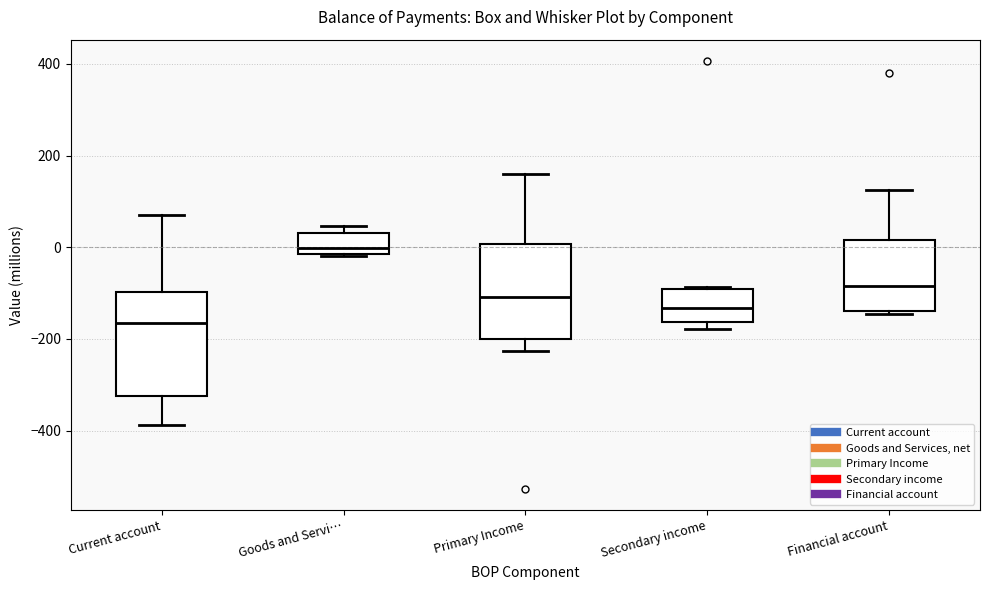

Which box has the highest median line?

Goods and Servi…